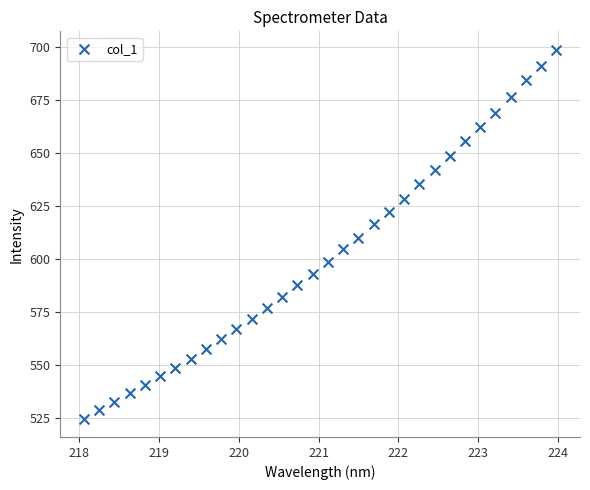

What is the range of Y values (max minus min)?

173.9